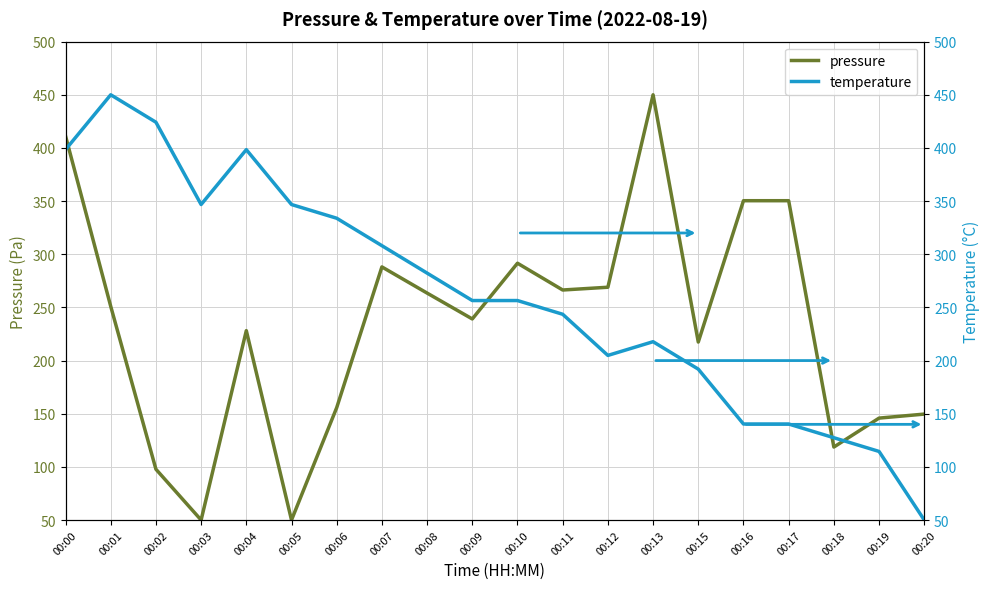

True or false: pressure and temperature cross at least once.

True